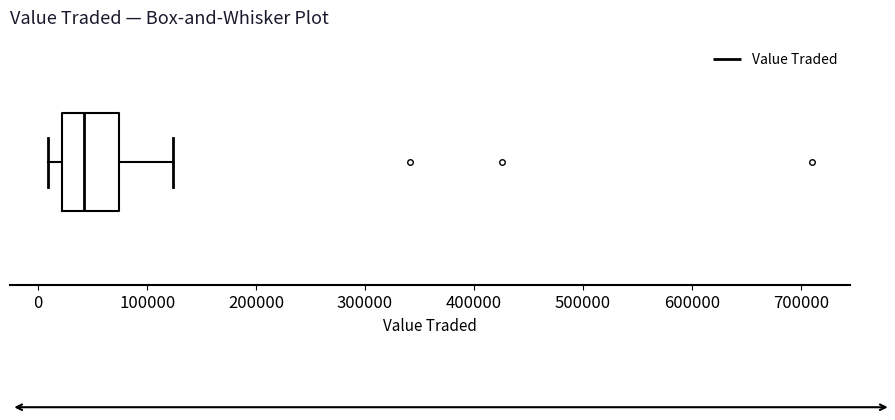

Read this box plot against the x-axis: the position of the median line, the range covered by the box, and the ends of both whiskers. The values are not printed on the chart, so give them approximately, as read against the axis.

median 40000, box 20000 to 70000, whiskers 10000 to 120000